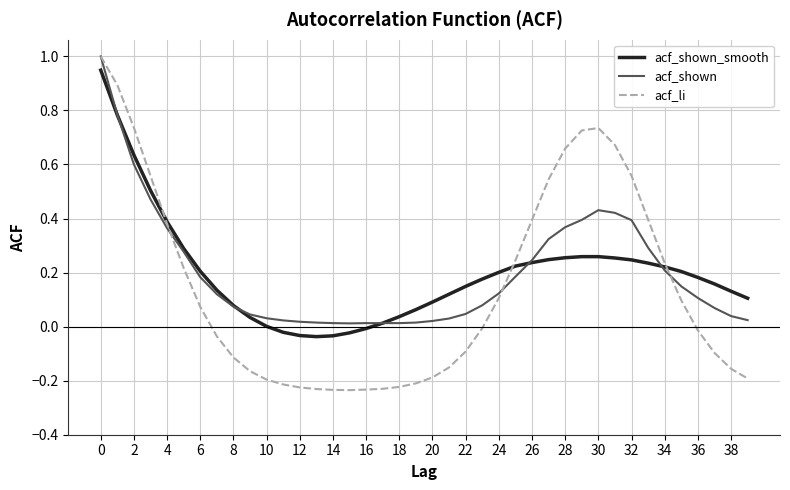

True or false: acf_shown_smooth and acf_li cross at least once.

True